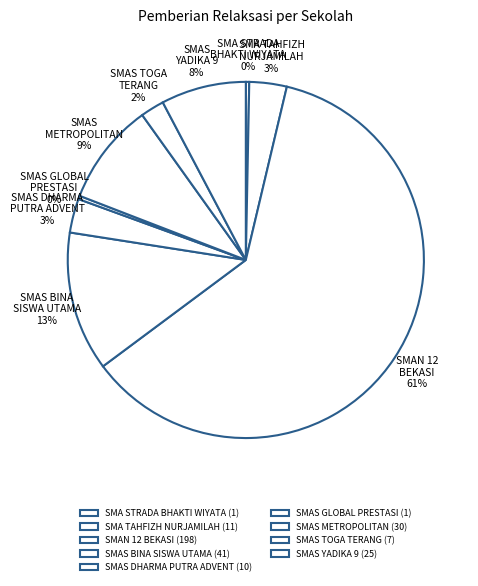

Which has a higher value, SMA STRADA BHAKTI WIYATA or SMAS TOGA TERANG?

SMAS TOGA TERANG